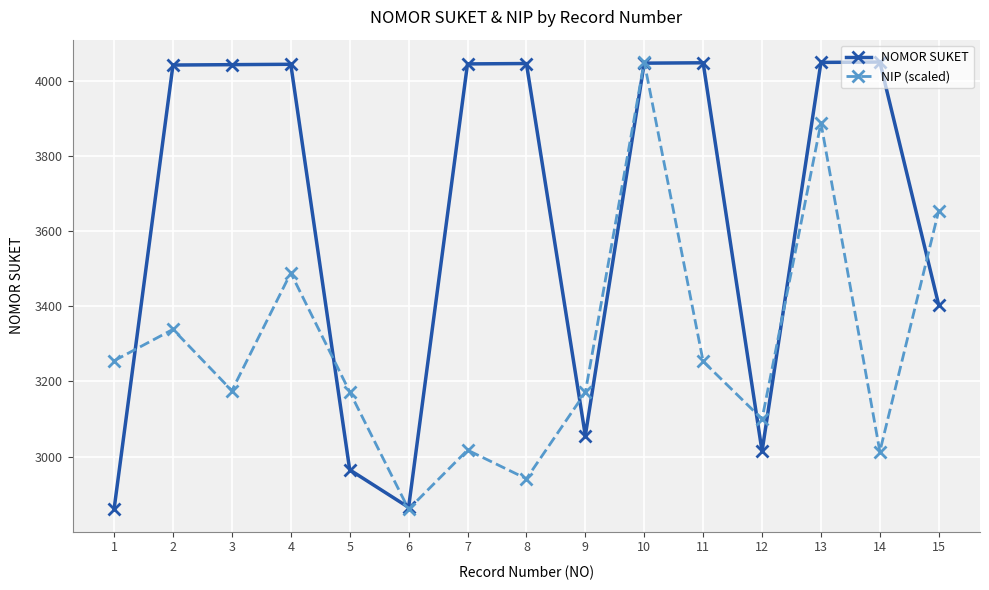

Is it true that NIP (scaled) equals 3887.9 at 13?

True